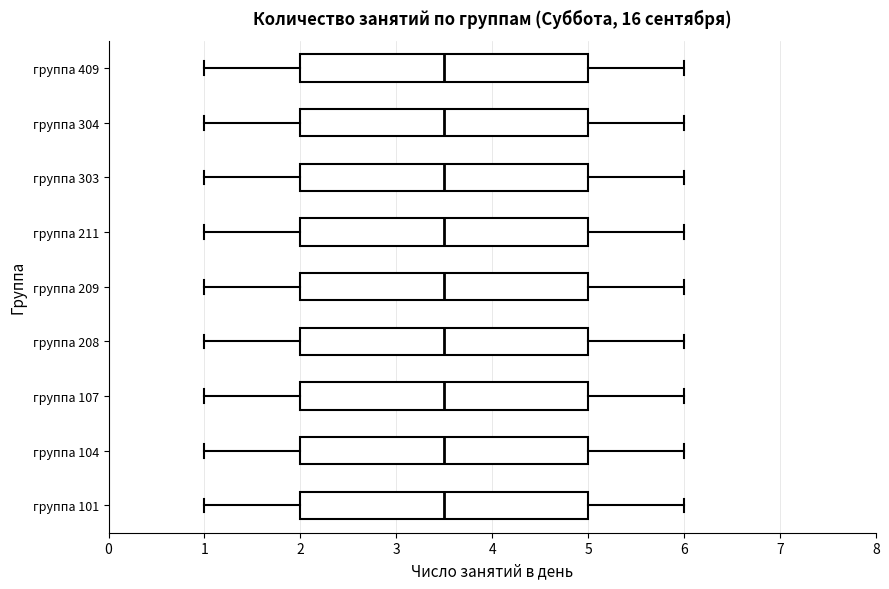

Where is the left edge of the box for группа 304 on the x-axis? The values are not printed on the chart, so give them approximately, as read against the axis.

2.0